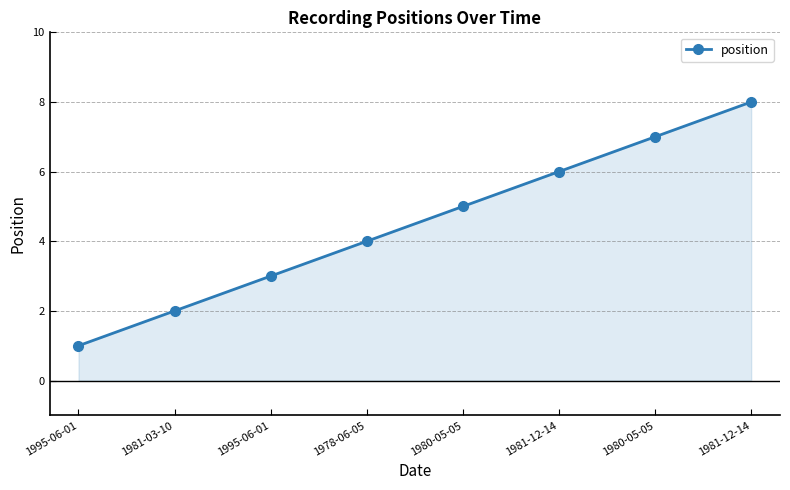

What is the sum of the values at 1980-05-05 and 1995-06-01?

10